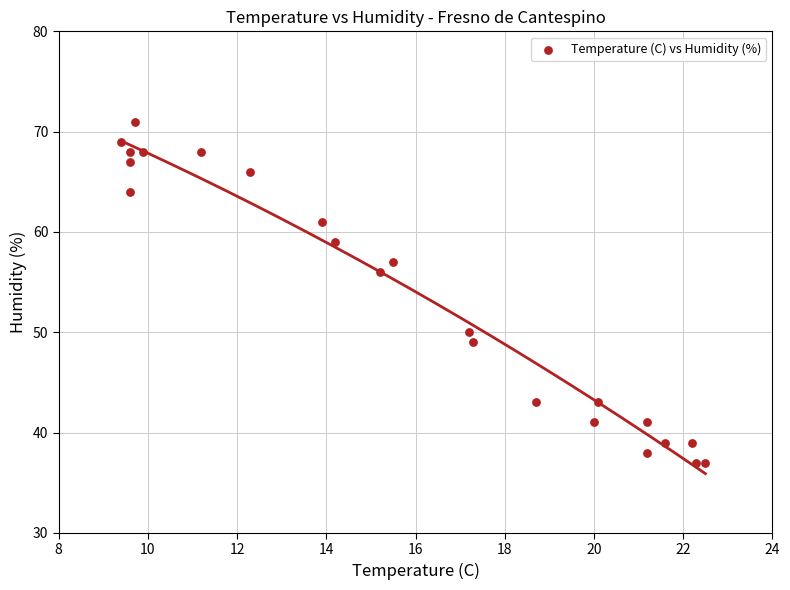

What Y value in the scatter plot is closest to 54?

56